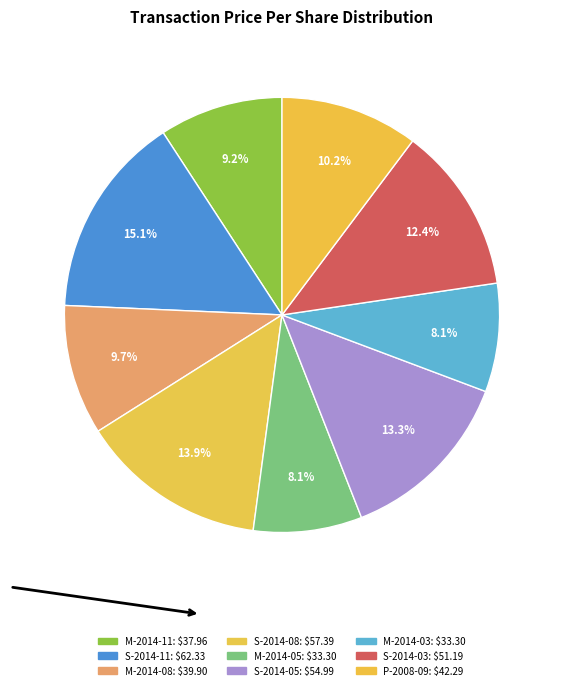

The M-2014-05 slice represents 1% of the pie. True or false?

False